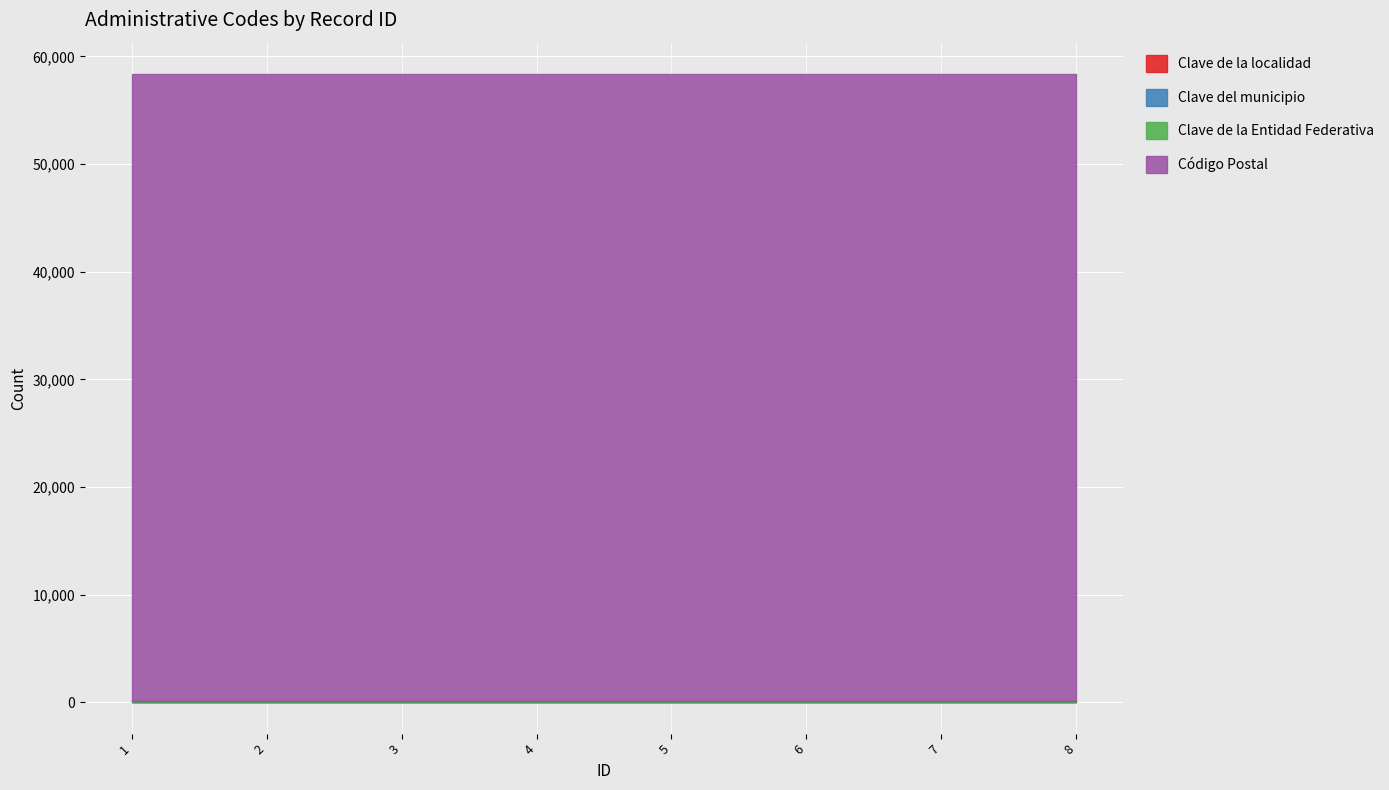

How many data points does each series have?

8